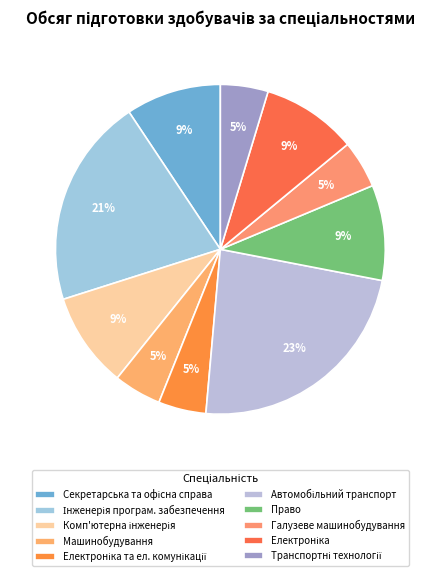

How many slices are in this pie chart?

10